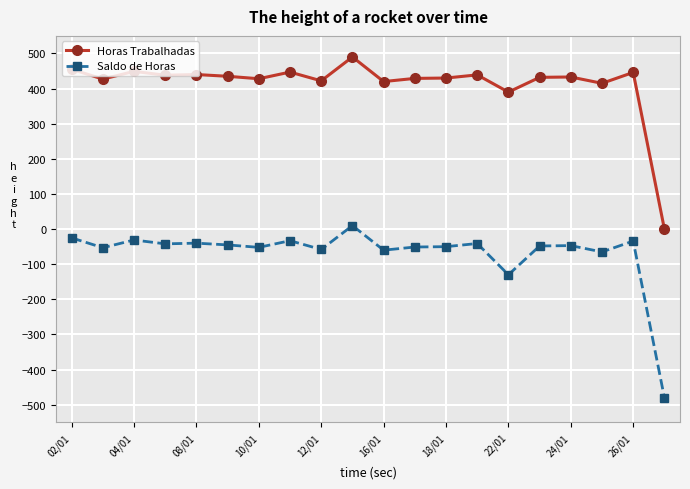

Rank the series by their maximum value, from highest to lowest.

Horas Trabalhadas, Saldo de Horas